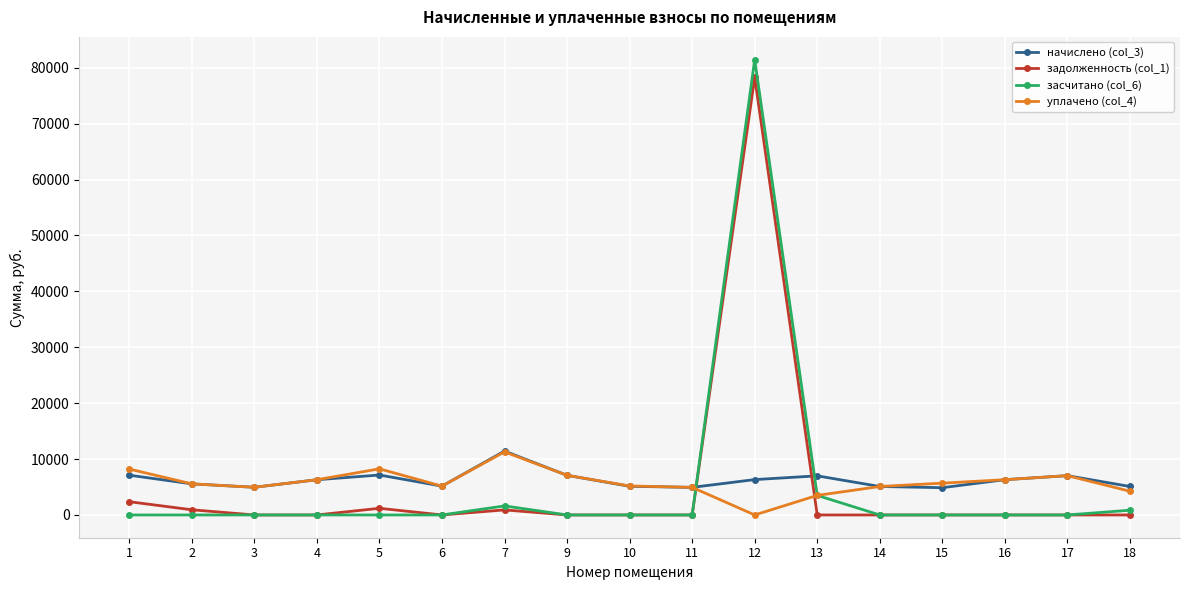

What is the maximum value for начислено (col_3)?

11426.4